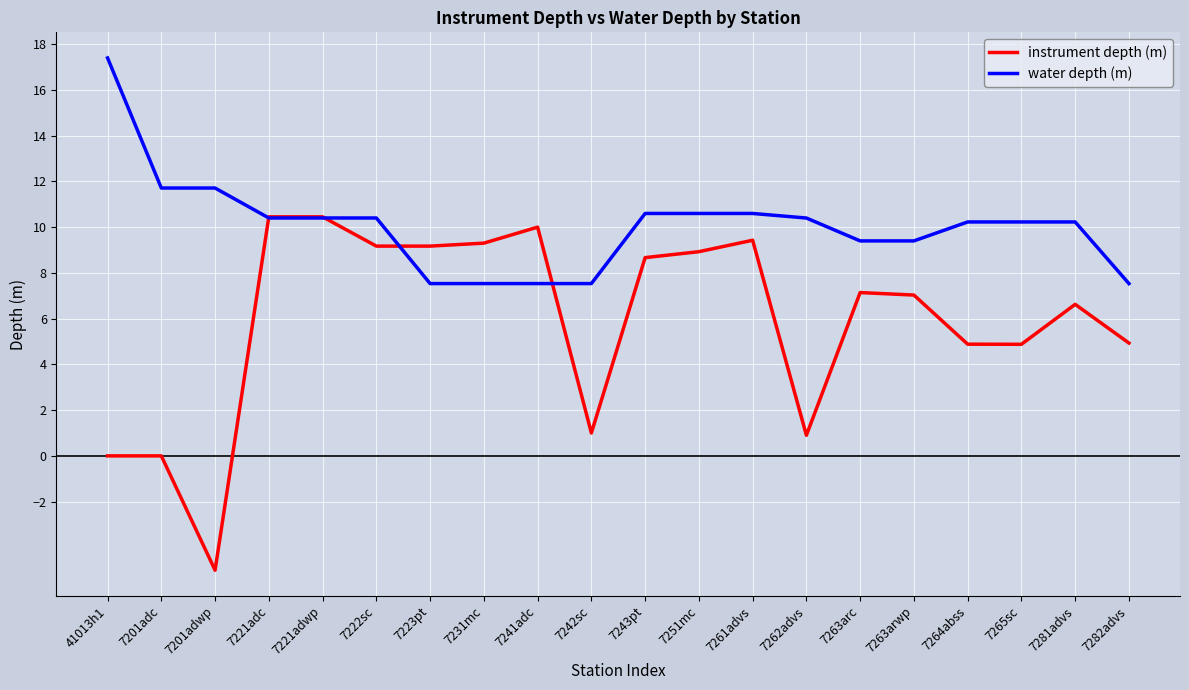

Reading left to right, extract all data points from this chart.

instrument depth (m): 0.0	0.0	-5.0	10.5	10.5	9.2	9.2	9.3	10.0	1.0	8.7	8.9	9.4	0.9	7.1	7.0	4.9	4.9	6.6	4.9
water depth (m): 17.4	11.7	11.7	10.4	10.4	10.4	7.5	7.5	7.5	7.5	10.6	10.6	10.6	10.4	9.4	9.4	10.2	10.2	10.2	7.5